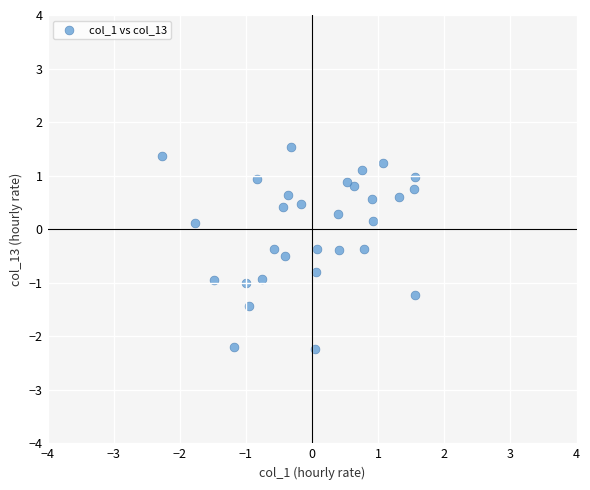

What is the range of Y values (max minus min)?

3.8